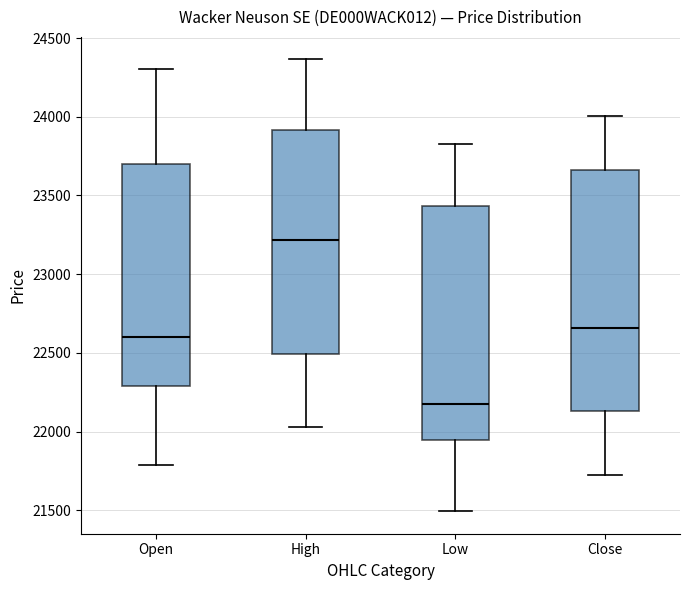

Reading left to right, transcribe this box plot: for each box, give where its median line is, the range the box spans, and where its two whiskers end, as read against the y-axis. The values are not printed on the chart, so give them approximately, as read against the axis.

Open: median 22600, box 22300 to 23700, whiskers 21800 to 24300
High: median 23200, box 22500 to 23900, whiskers 22050 to 24350
Low: median 22200, box 21950 to 23450, whiskers 21500 to 23850
Close: median 22650, box 22150 to 23650, whiskers 21750 to 24000